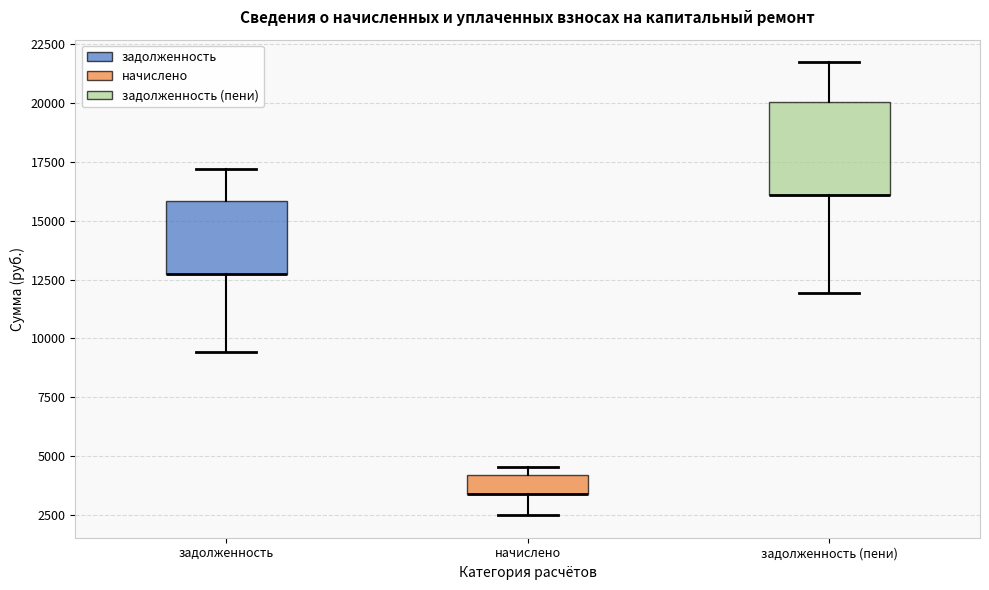

Reading left to right, transcribe this box plot: for each box, give where its median line is, the range the box spans, and where its two whiskers end, as read against the y-axis. The values are not printed on the chart, so give them approximately, as read against the axis.

задолженность: median 12500 (drawn on the box's lower edge), box 12500 to 16000, whiskers 9500 to 17000
начислено: median 3500 (drawn on the box's lower edge), box 3500 to 4000, whiskers 2500 to 4500
задолженность (пени): median 16000 (drawn on the box's lower edge), box 16000 to 20000, whiskers 12000 to 21500